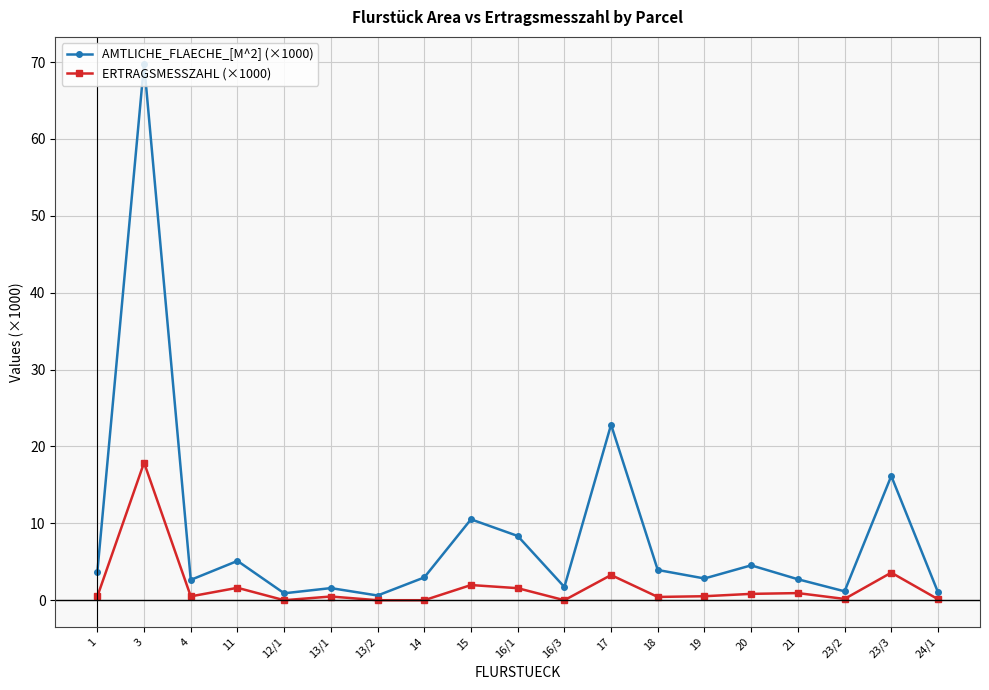

How many lines are shown in the chart?

2